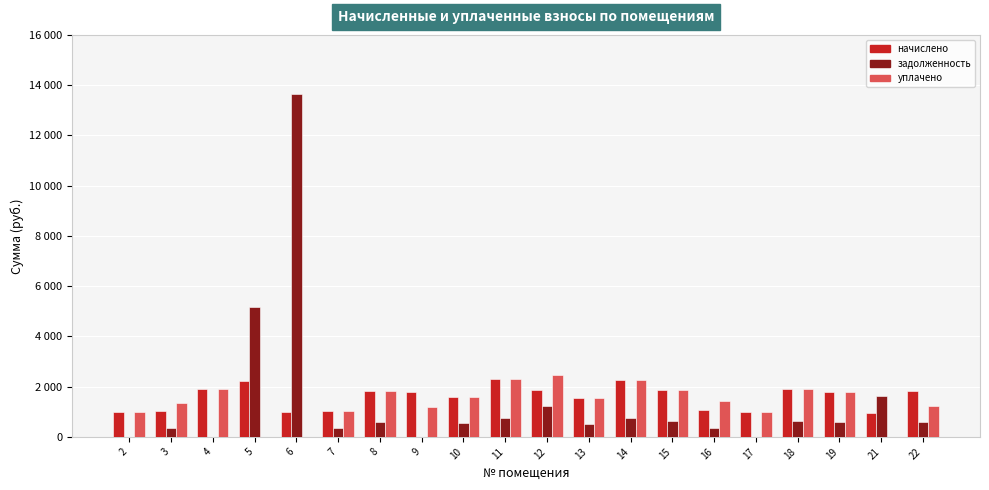

What value does the уплачено series have at 17?

997.1